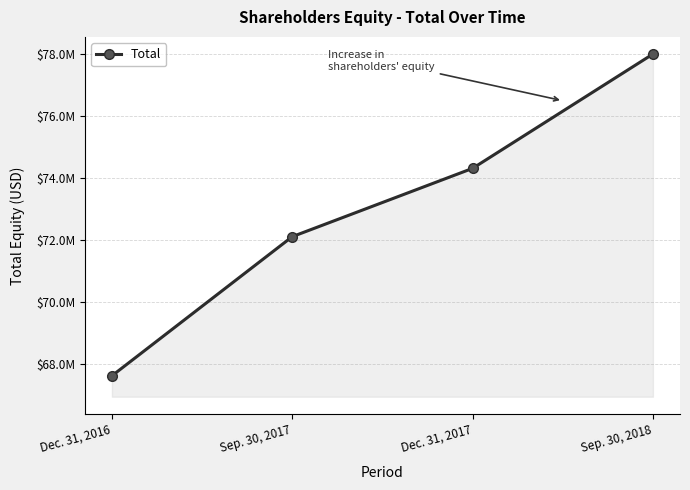

What is the difference between the maximum and minimum values?

10404396